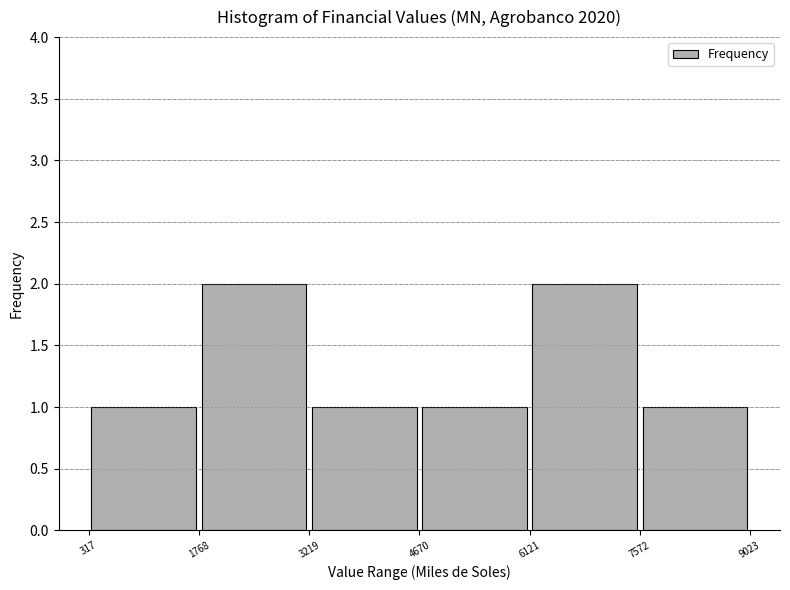

Reading left to right, list every bar in this chart as the range it spans on the x-axis followed by its height. The values are not printed on the chart, so give them approximately, as read against the axis.

317 to 1768: 1
1768 to 3219: 2
3219 to 4670: 1
4670 to 6121: 1
6121 to 7572: 2
7572 to 9023: 1